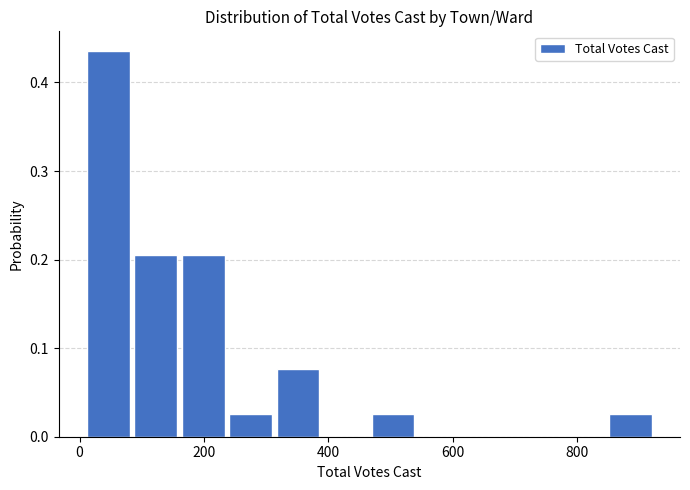

Around what value on the x-axis is the tallest bar? Give the approximate position of its centre, as read against the axis.

40